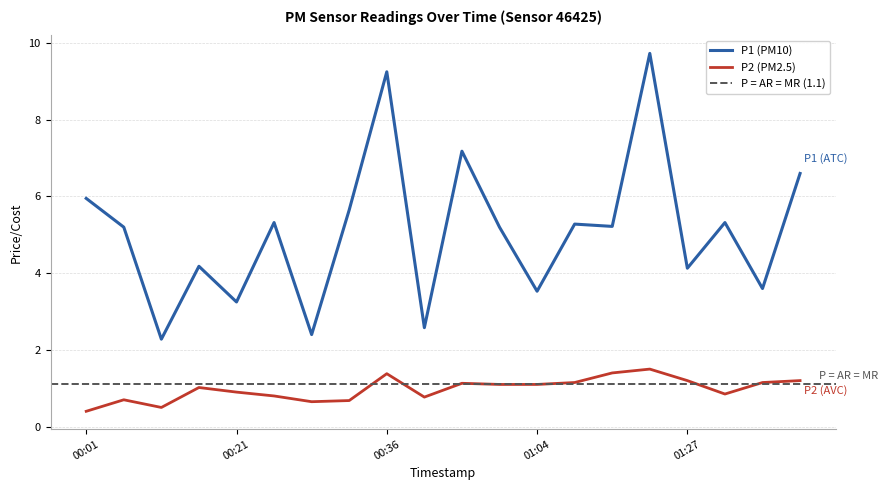

The P1 series shows 1.1 at 00:13. True or false?

False